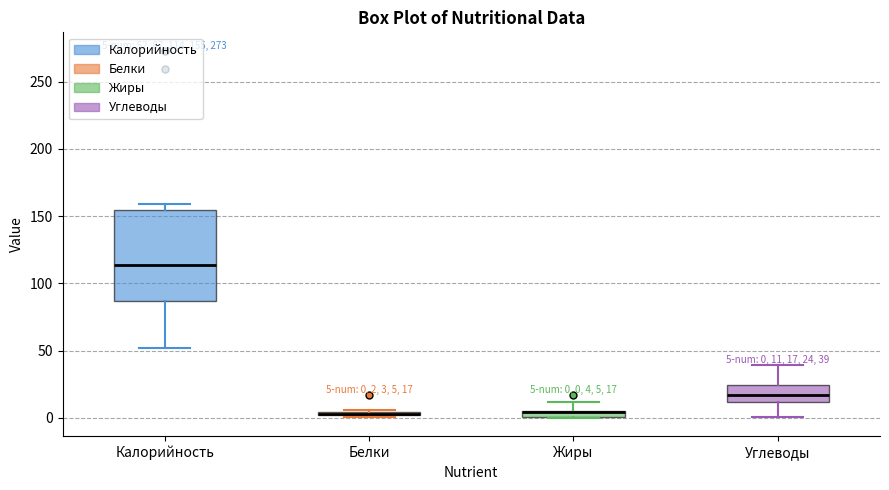

Which box is the tallest, from its lower edge to its upper edge?

Калорийность